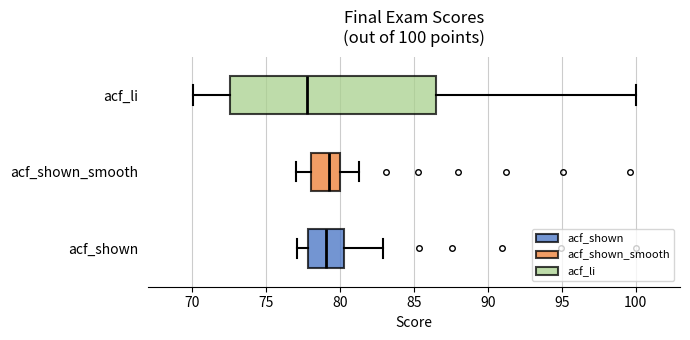

Which box has the furthest to the left median line?

acf_li